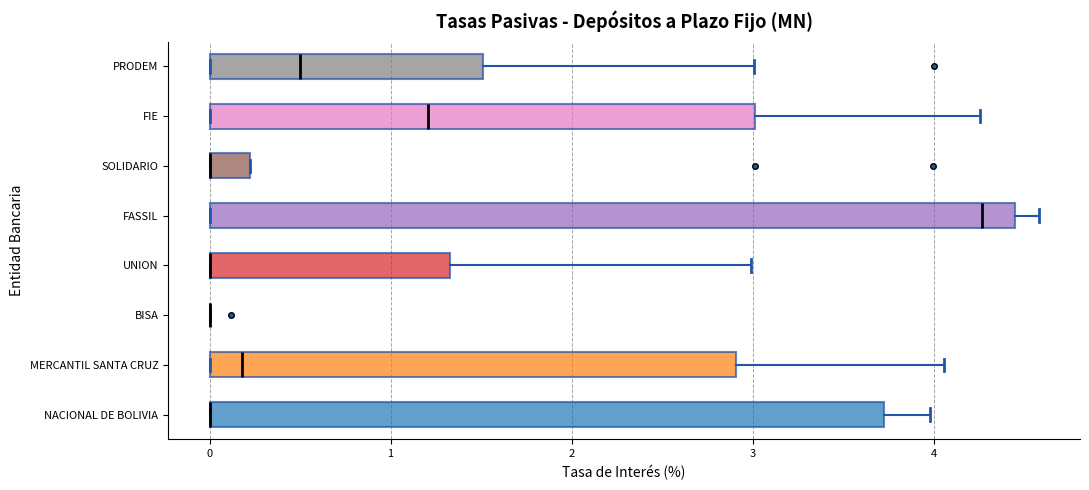

Comparing the boxes themselves (not the whiskers), which one is the widest?

FASSIL